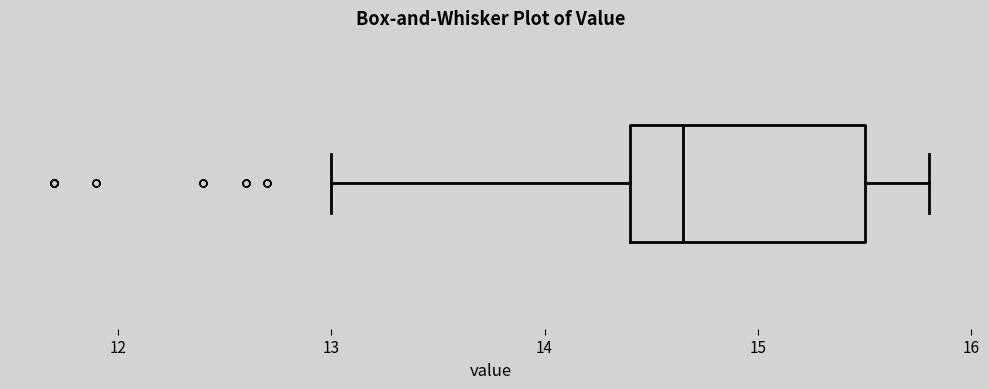

Where does the right whisker of the box end on the x-axis? The values are not printed on the chart, so give them approximately, as read against the axis.

15.8